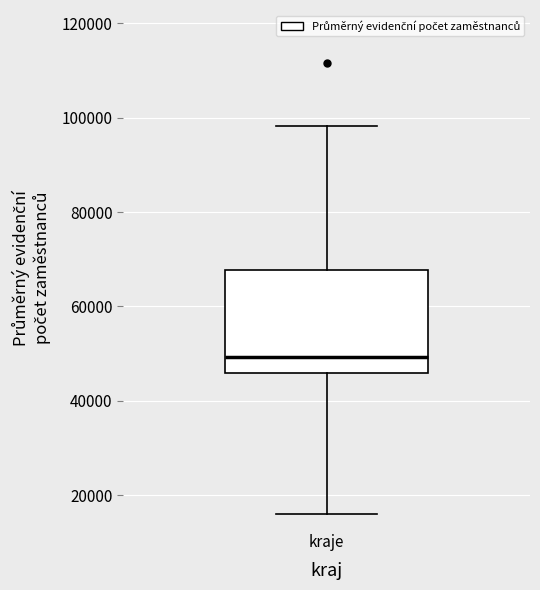

Transcribe this box plot: give where the median line is, the range the box spans, and where the two whiskers end, as read against the y-axis. The values are not printed on the chart, so give them approximately, as read against the axis.

median 50000, box 46000 to 68000, whiskers 16000 to 98000